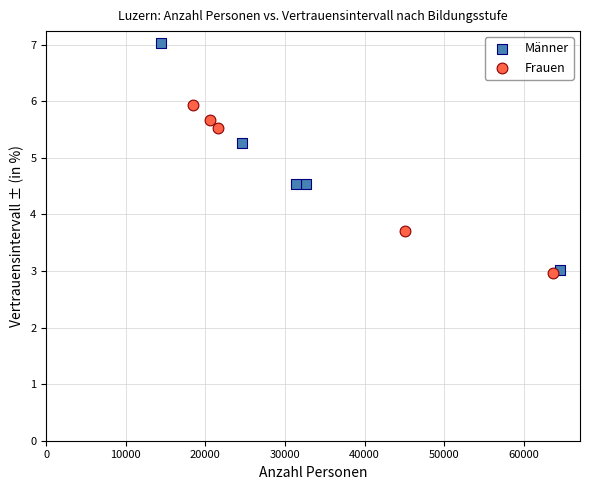

Which series has the widest spread of Y values?

Männer